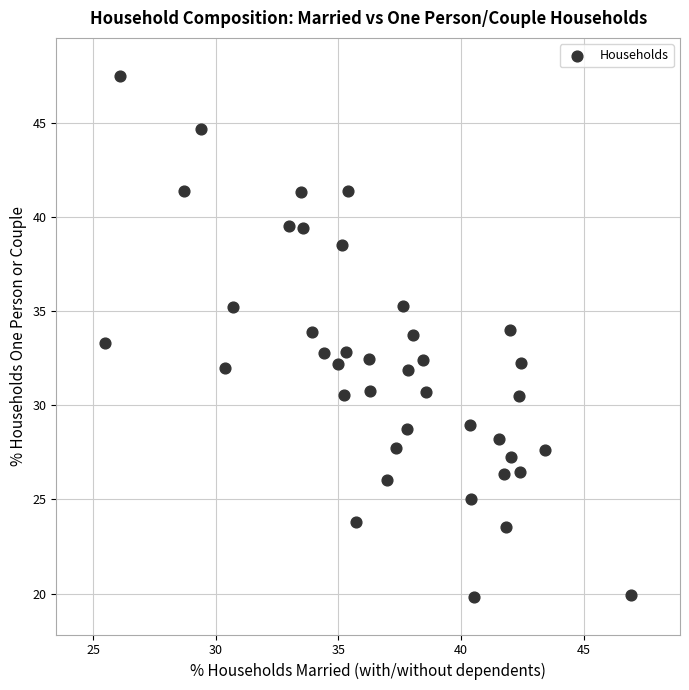

What is the range of X values (max minus min)?

21.4